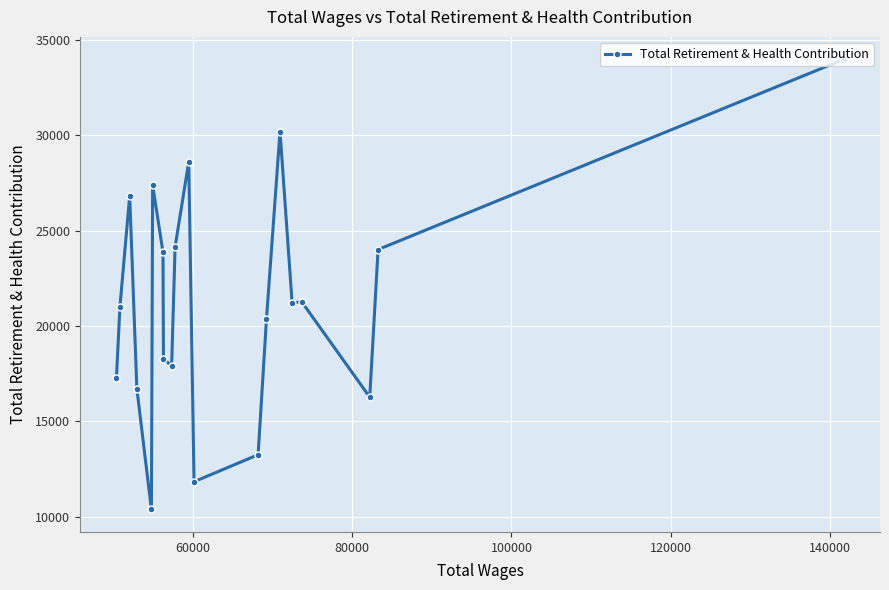

What is the smallest value displayed?

10371